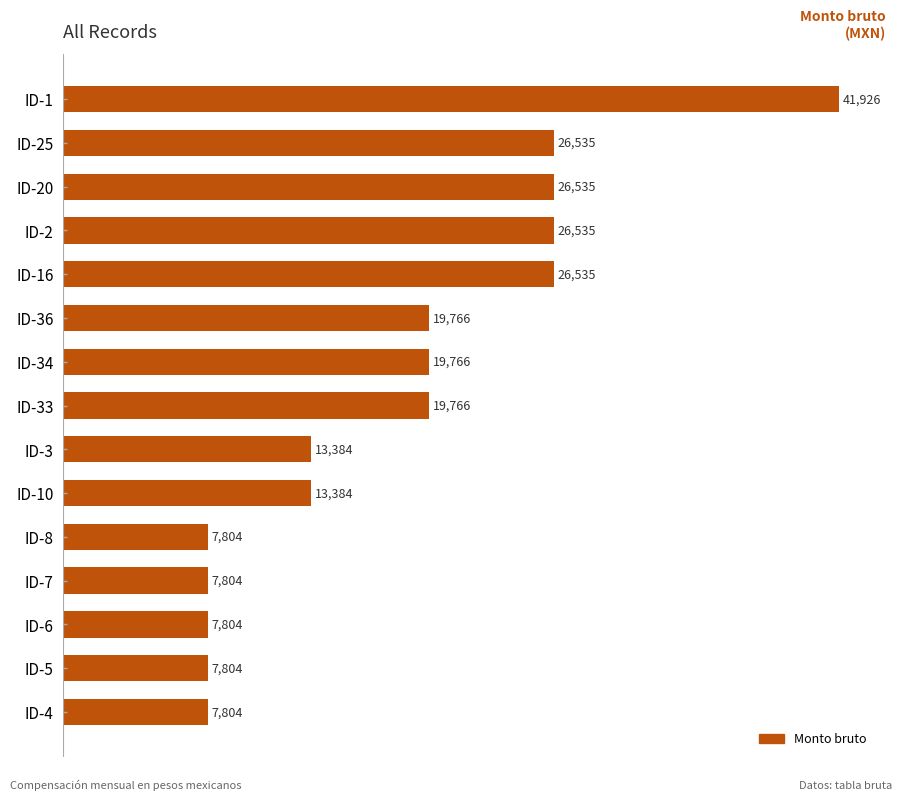

How many values exceed 19766?

8